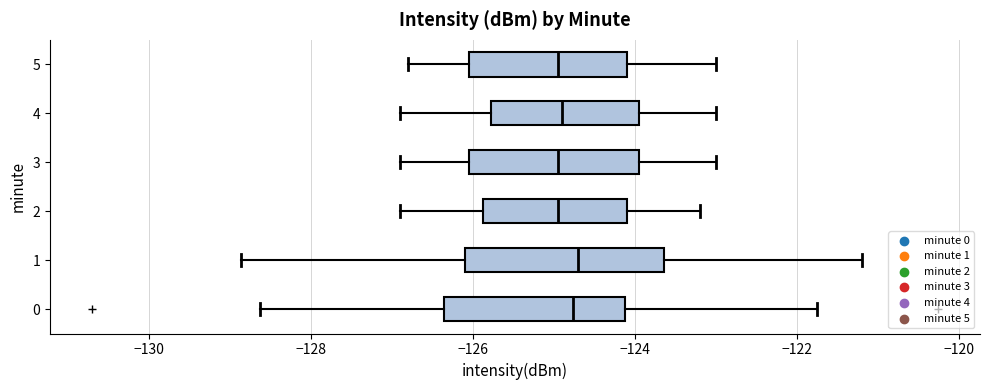

Comparing the boxes themselves (not the whiskers), which one is the widest?

1